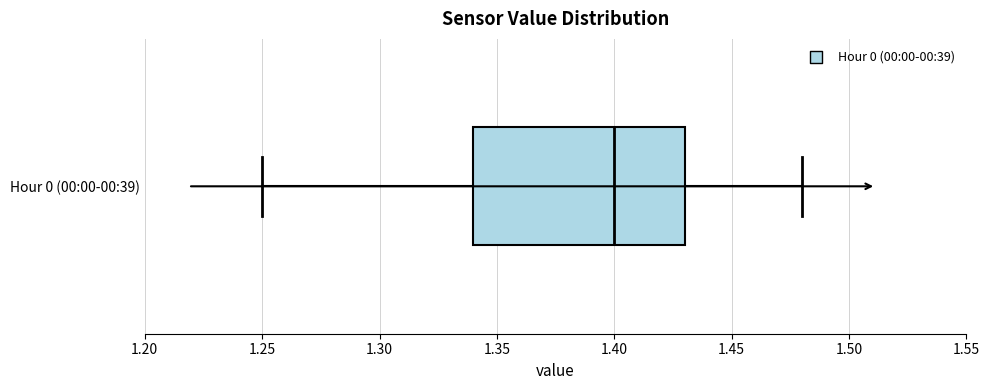

Read this box plot against the x-axis: the position of the median line, the range covered by the box, and the ends of both whiskers. The values are not printed on the chart, so give them approximately, as read against the axis.

median 1.40, box 1.34 to 1.43, whiskers 1.25 to 1.48